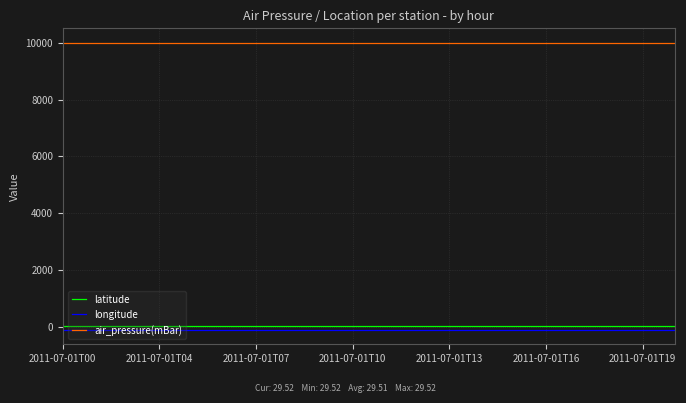

What is the smallest value displayed?

-94.5